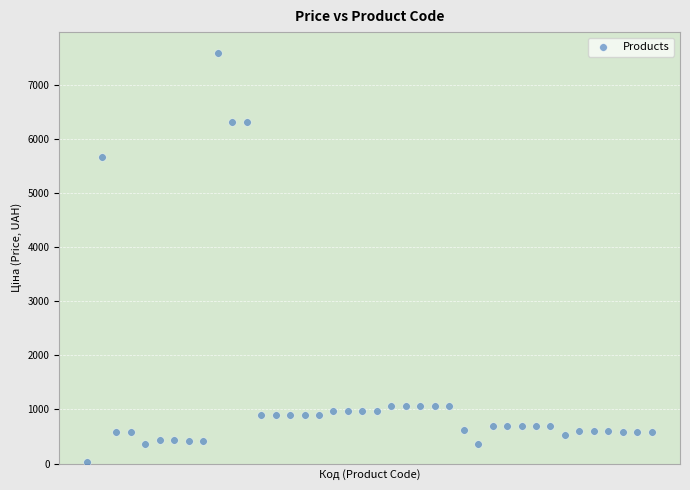

What Y value in the scatter plot is closest to 3814?

5673.8